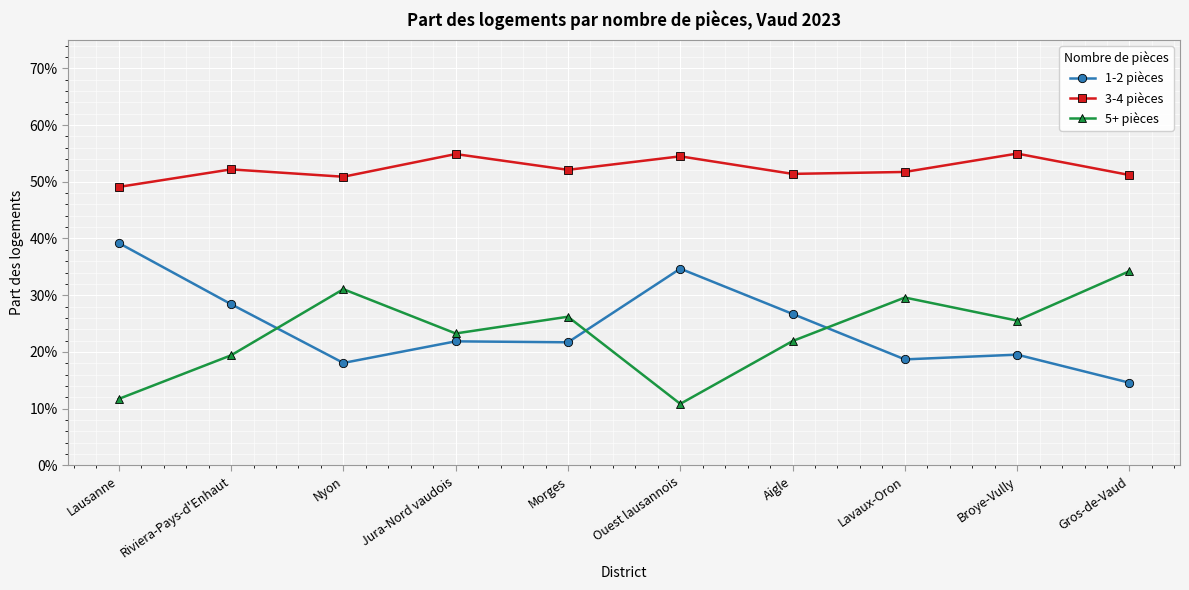

Count the 5+ pièces values in the range 0 to 1.

10